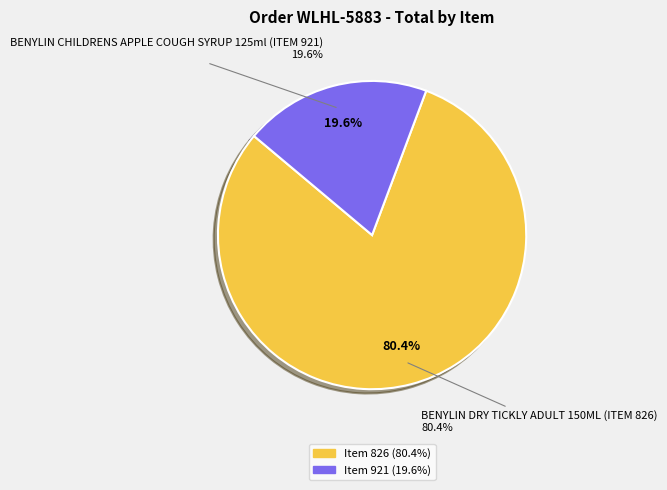

What is the change in value from BENYLIN DRY TICKLY ADULT 150ML (ITEM 826) to BENYLIN CHILDRENS APPLE COUGH SYRUP 125ml (ITEM 921)?

-220.1